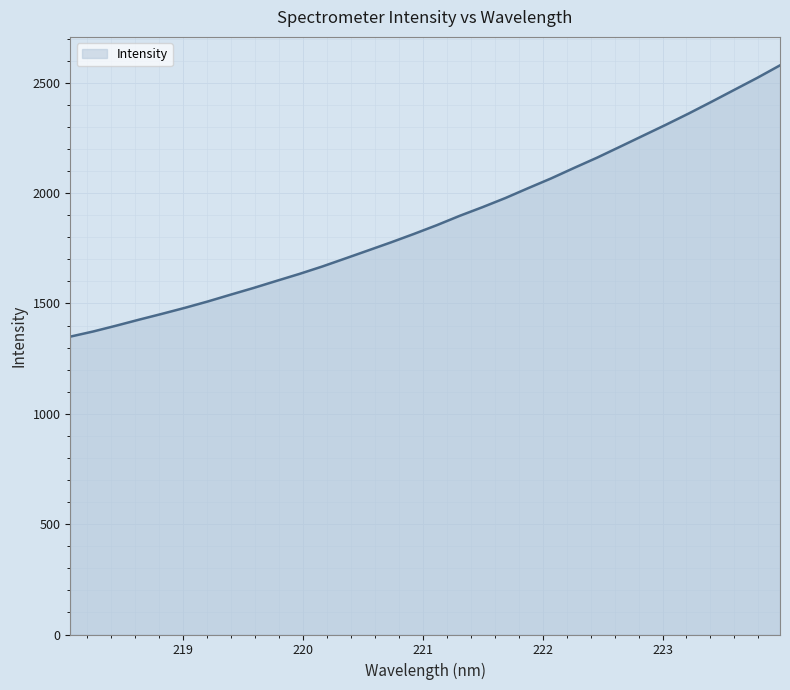

What is the minimum value shown in the chart?

1349.8